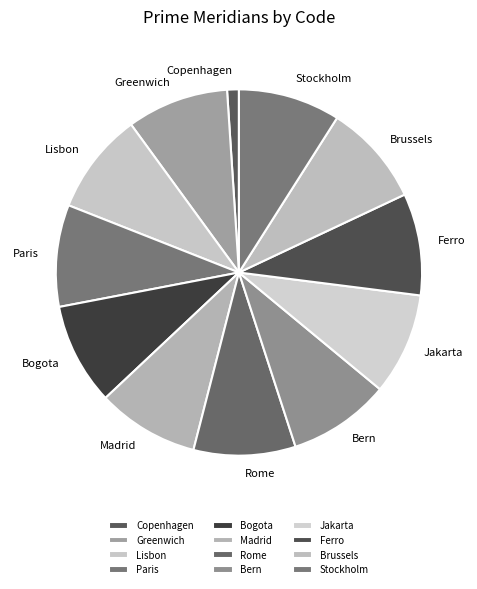

Is it true that Paris is 9% of the pie?

True